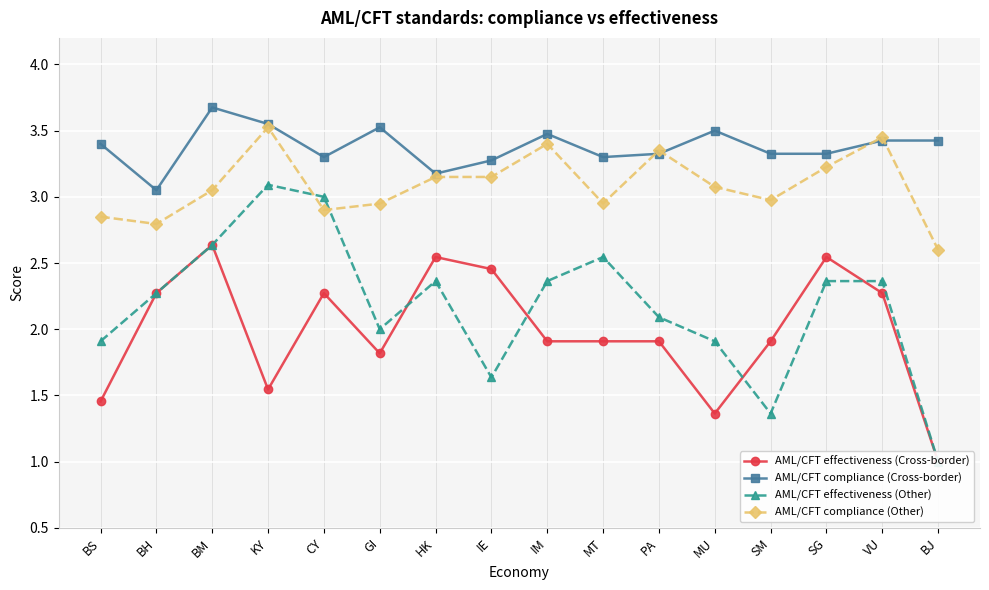

Rank the series by their maximum value, from lowest to highest.

AML/CFT effectiveness (Cross-border), AML/CFT effectiveness (Other), AML/CFT compliance (Other), AML/CFT compliance (Cross-border)